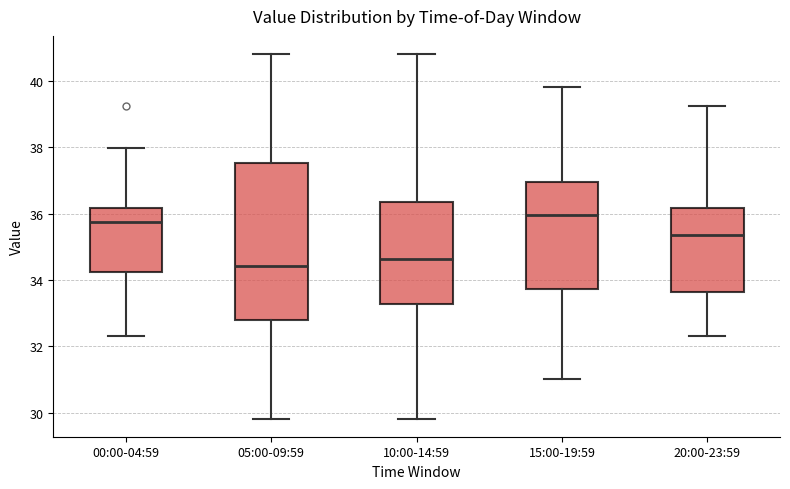

Reading left to right, read every box against the y-axis: the position of its median line, the range the box covers, and the ends of its whiskers. The values are not printed on the chart, so give them approximately, as read against the axis.

00:00-04:59: median 35.8, box 34.2 to 36.2, whiskers 32.4 to 38.0
05:00-09:59: median 34.4, box 32.8 to 37.6, whiskers 29.8 to 40.8
10:00-14:59: median 34.6, box 33.2 to 36.4, whiskers 29.8 to 40.8
15:00-19:59: median 36.0, box 33.8 to 37.0, whiskers 31.0 to 39.8
20:00-23:59: median 35.4, box 33.6 to 36.2, whiskers 32.4 to 39.2